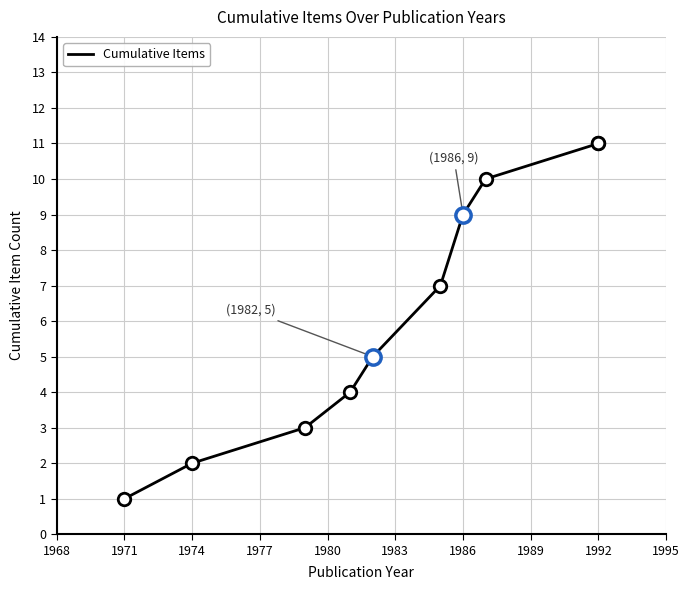

How many values are below 7?

5